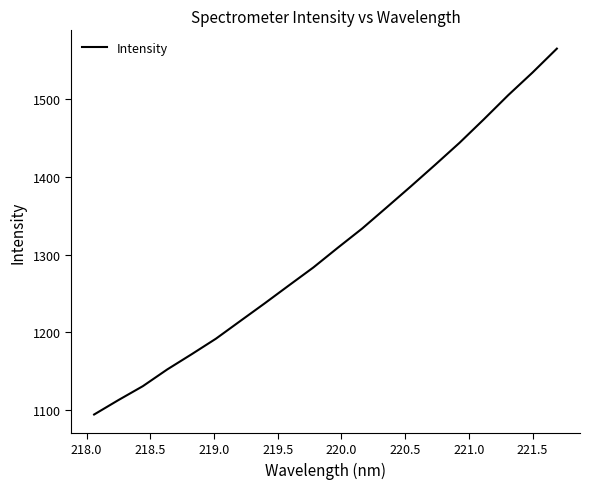

What is the maximum value shown in the chart?

1564.7